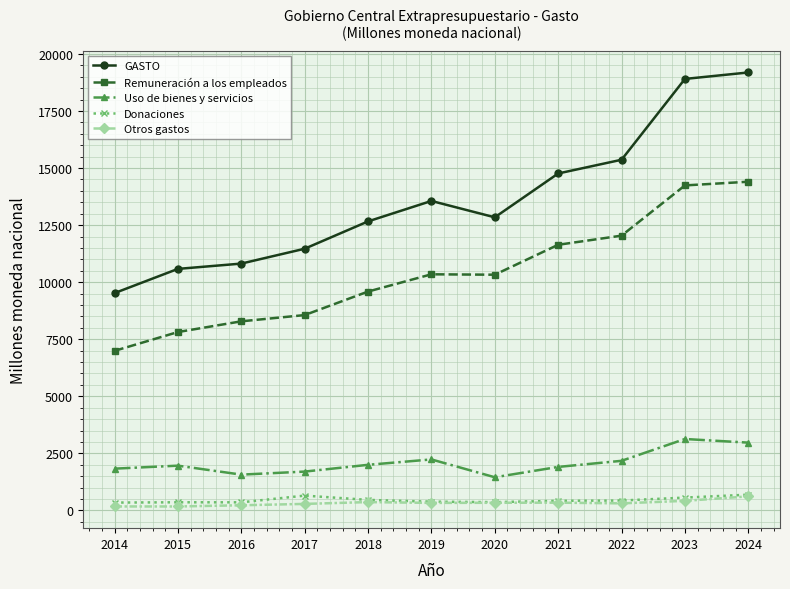

What is the value of the Uso de bienes y servicios point at the 10th from the left?

3129.7